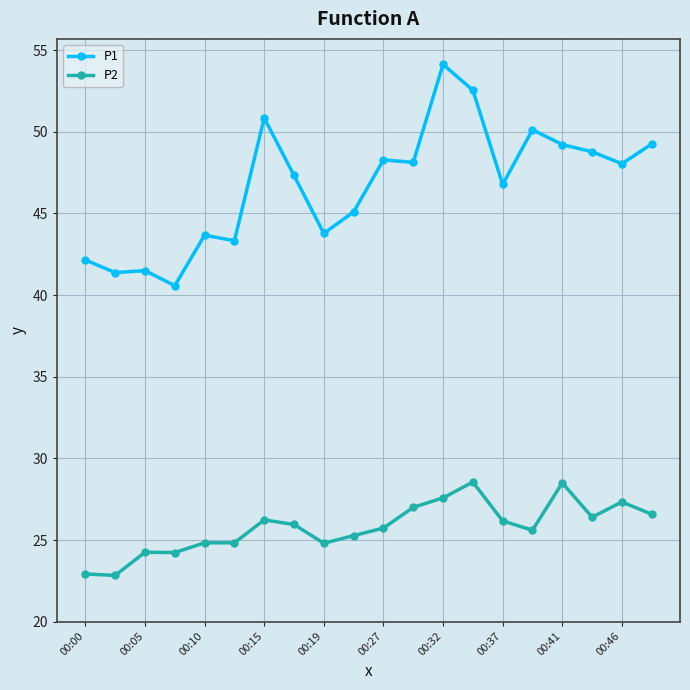

What is the value of the P2 point at the 18th from the left?

26.4